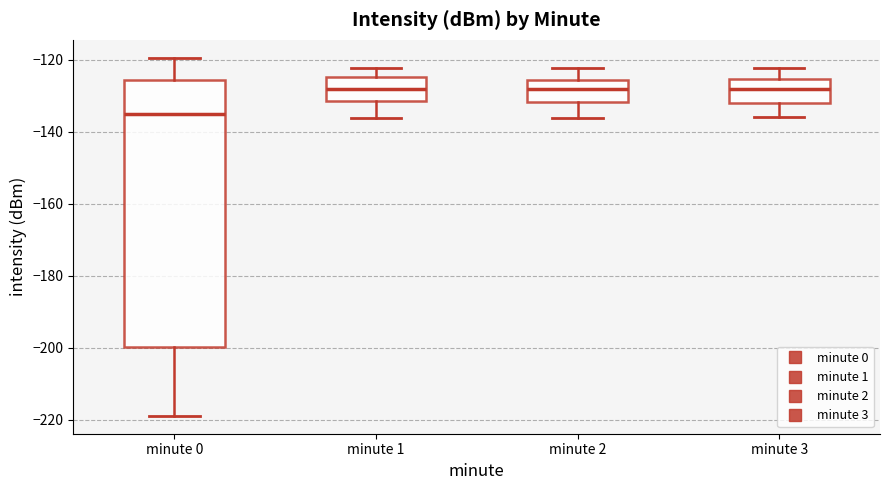

Reading left to right, transcribe this box plot: for each box, give where its median line is, the range the box spans, and where its two whiskers end, as read against the y-axis. The values are not printed on the chart, so give them approximately, as read against the axis.

minute 0: median -134, box -200 to -126, whiskers -218 to -120
minute 1: median -128, box -132 to -124, whiskers -136 to -122
minute 2: median -128, box -132 to -126, whiskers -136 to -122
minute 3: median -128, box -132 to -126, whiskers -136 to -122